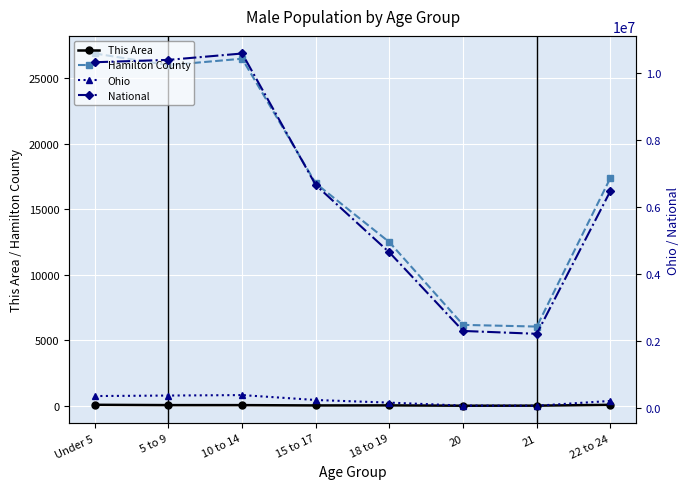

Which has a higher value, 15 to 17 or Under 5?

Under 5